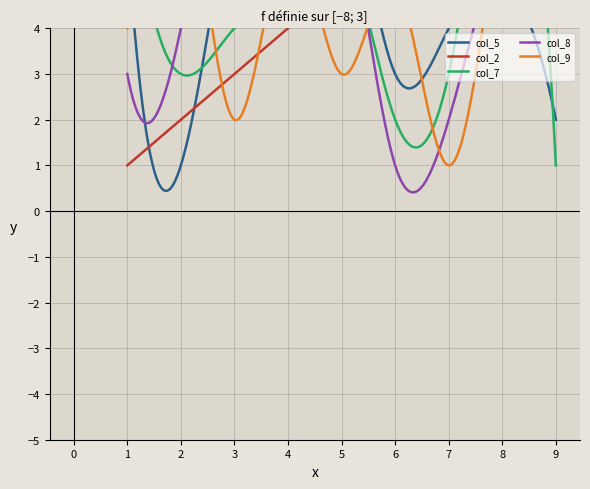

Is the value of col_9 at 2 greater than the value of col_7 at 7?

Yes